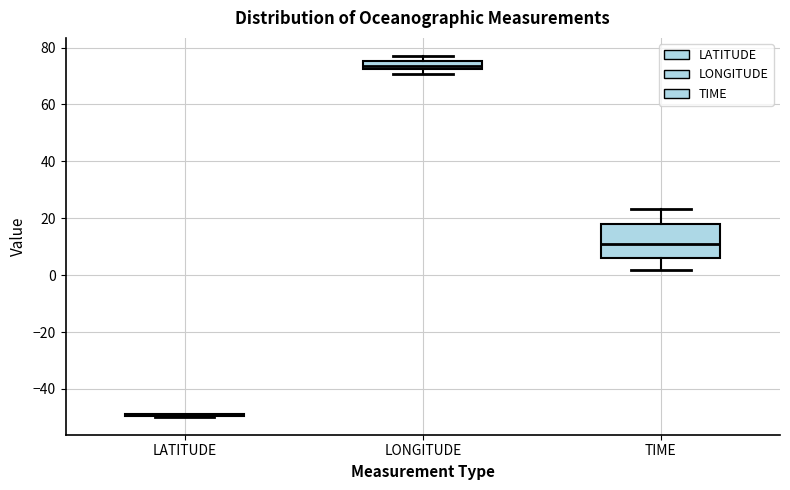

Where does the upper whisker of the box for TIME end on the y-axis? The values are not printed on the chart, so give them approximately, as read against the axis.

24